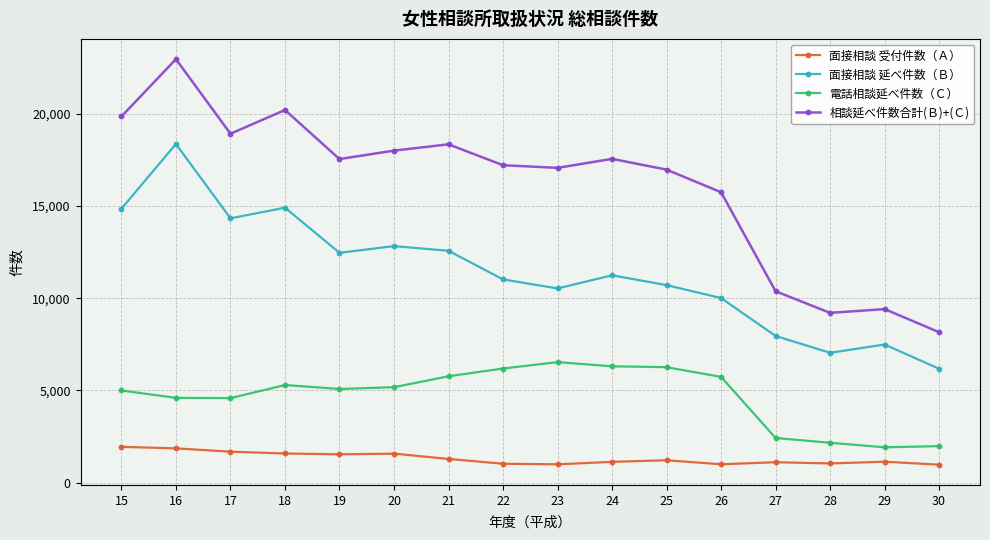

Read the 相談延べ件数合計(Ｂ)+(Ｃ) value at 23, to the nearest 100.

17100